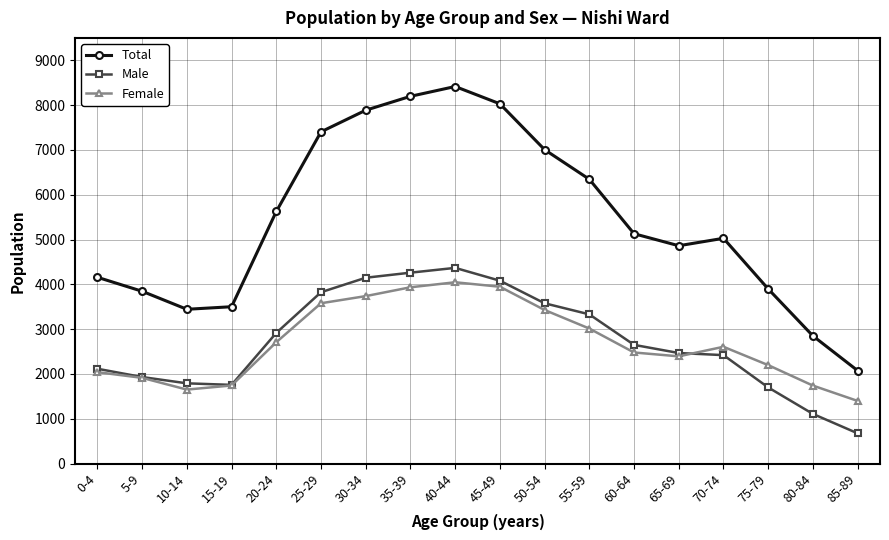

True or false: Female and Total cross at least once.

False